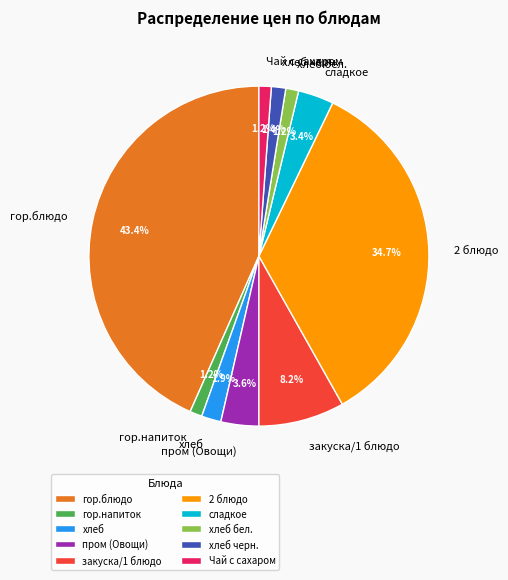

Count the number of slices in the pie.

10